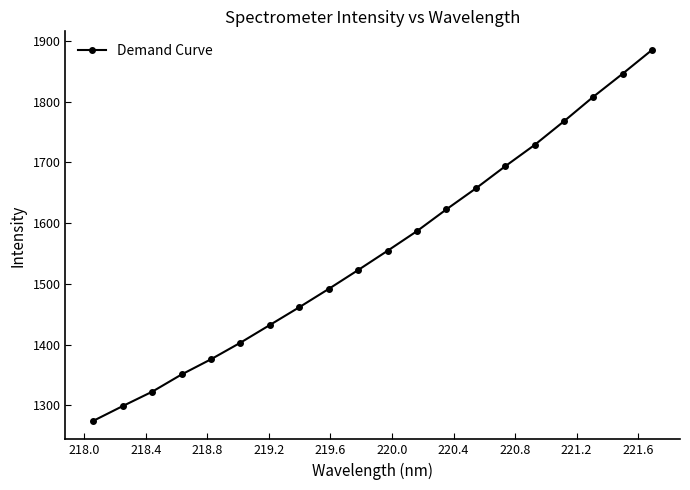

What is the value of the 5th point from the left?

1376.0